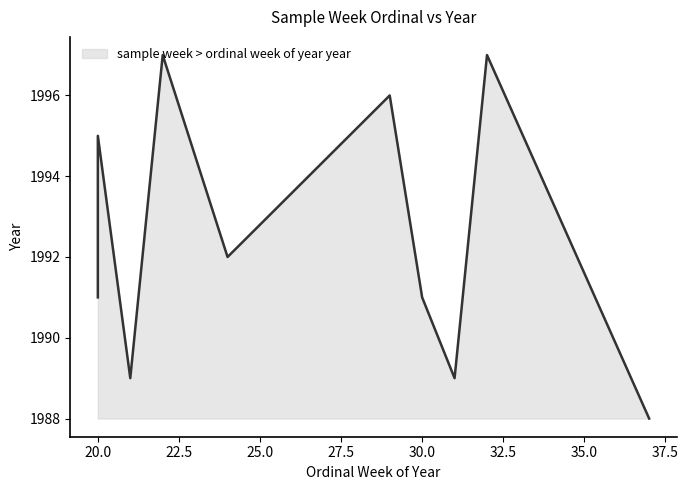

How many series are shown in this chart?

1